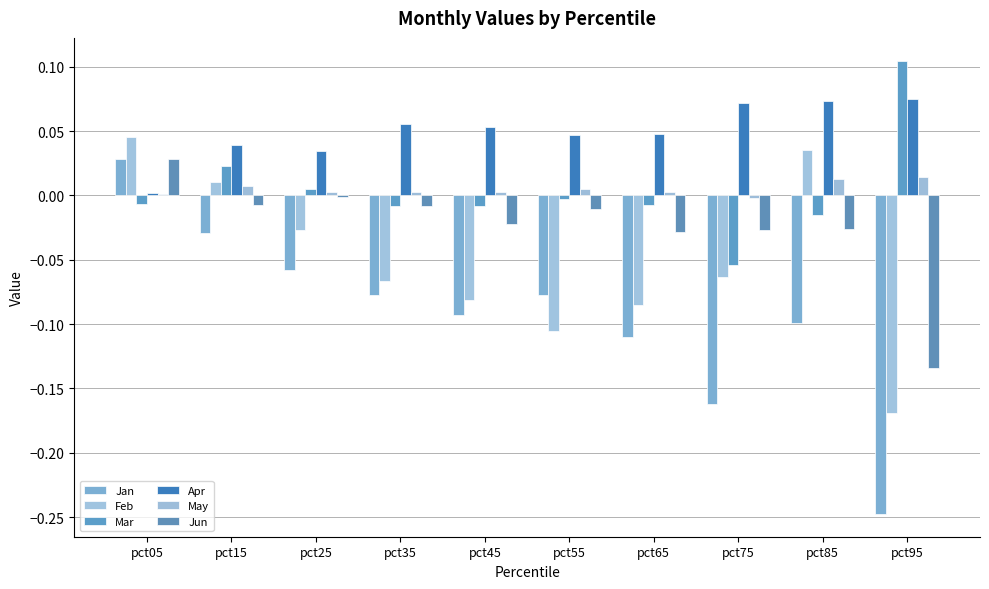

What are all the series names shown in the legend?

Jan, Feb, Mar, Apr, May, Jun